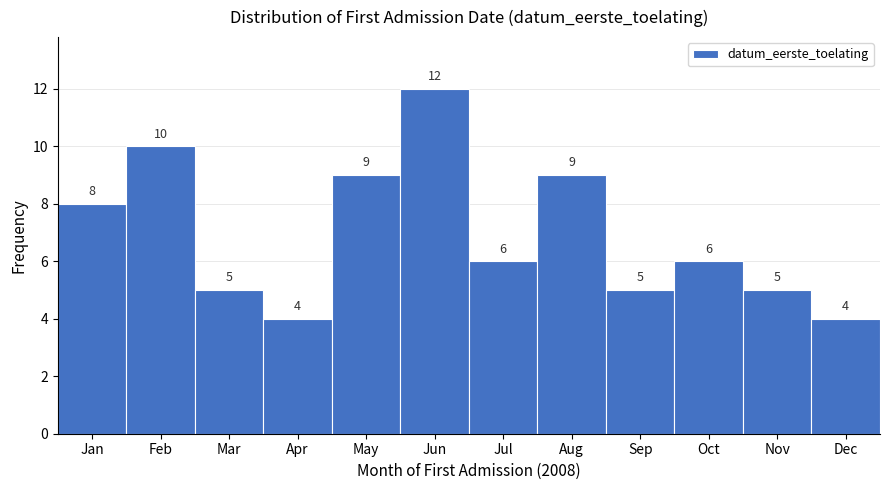

Reading right to left, extract all data points from this chart.

Dec=4	Nov=5	Oct=6	Sep=5	Aug=9	Jul=6	Jun=12	May=9	Apr=4	Mar=5	Feb=10	Jan=8